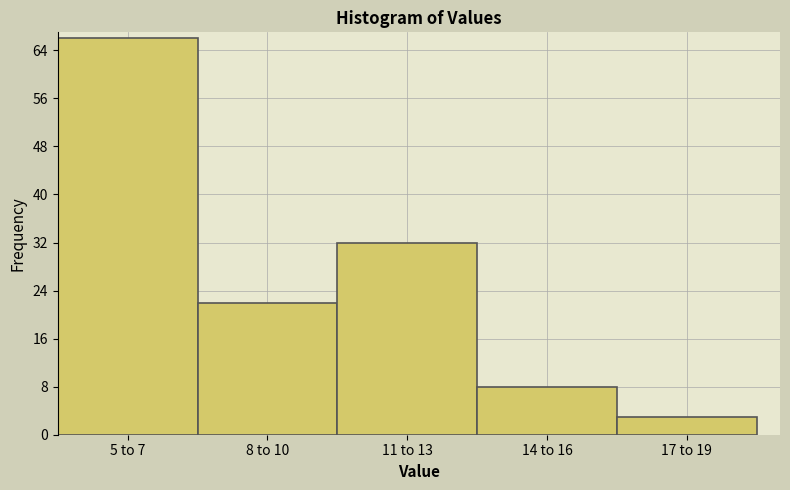

Reading left to right, what are all the values shown in this chart?

5 to 7=66	8 to 10=22	11 to 13=32	14 to 16=8	17 to 19=3